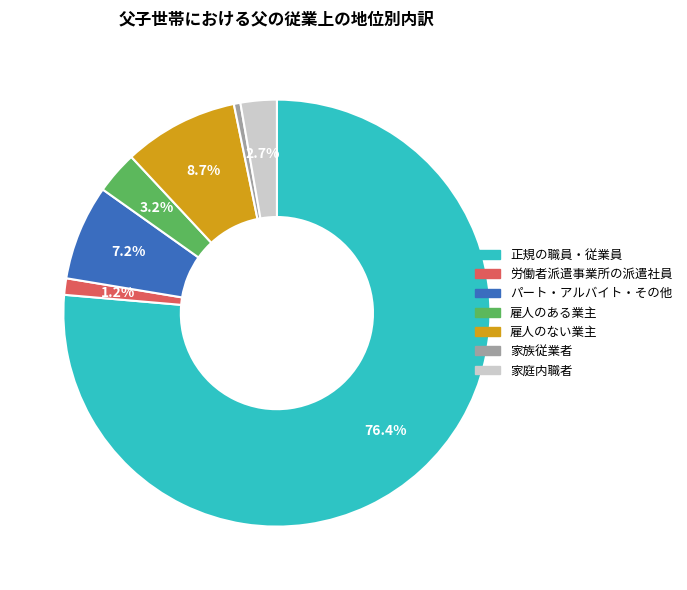

True or false: 正規の職員・従業員 accounts for 76% of the total.

True